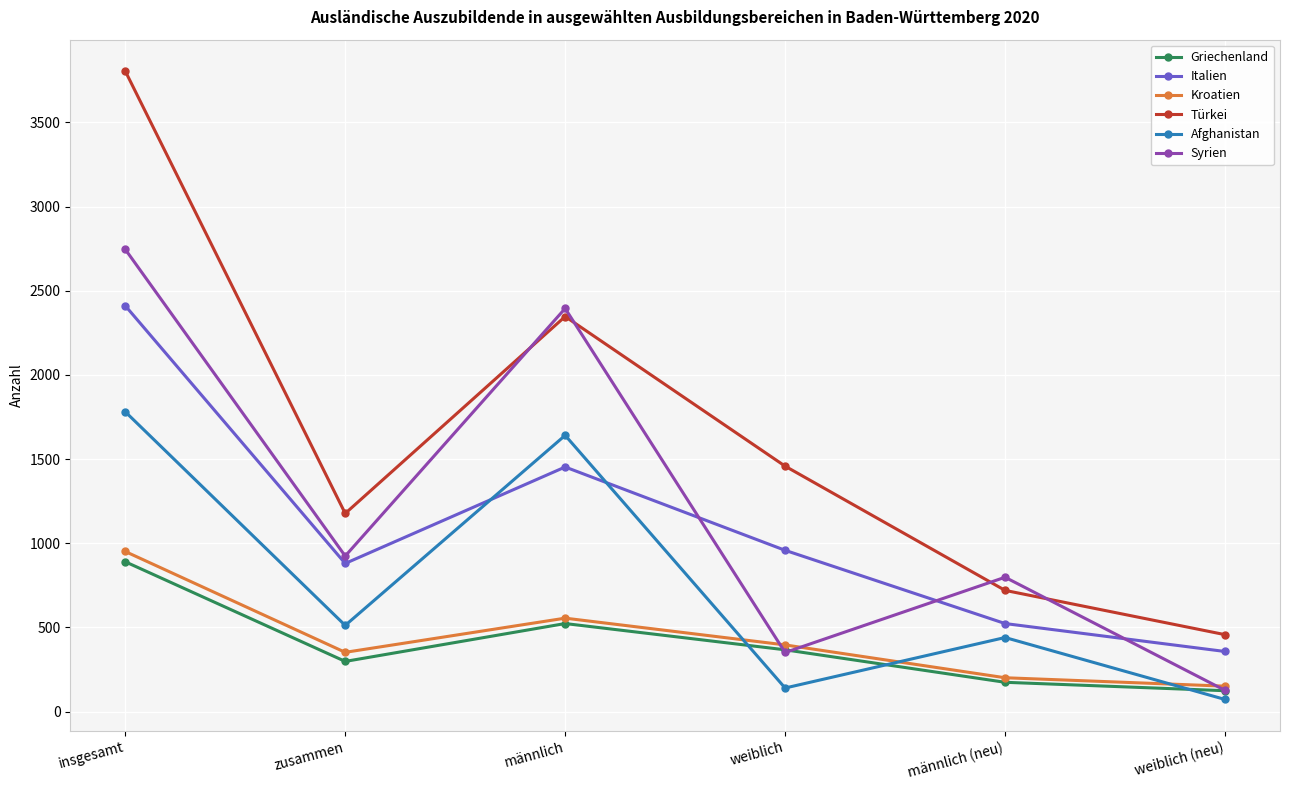

What value does the Griechenland series have at insgesamt, to the nearest 100?

900